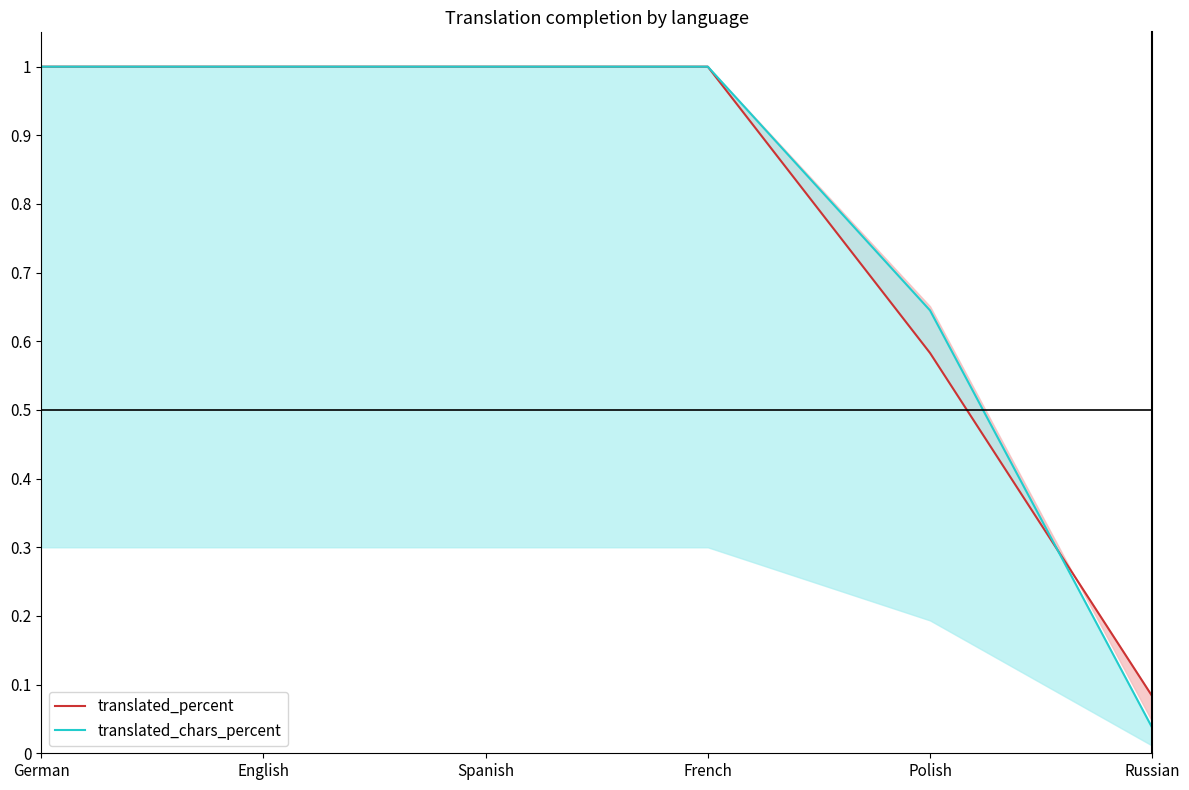

Rank the series by their maximum value, from lowest to highest.

translated_percent, translated_chars_percent